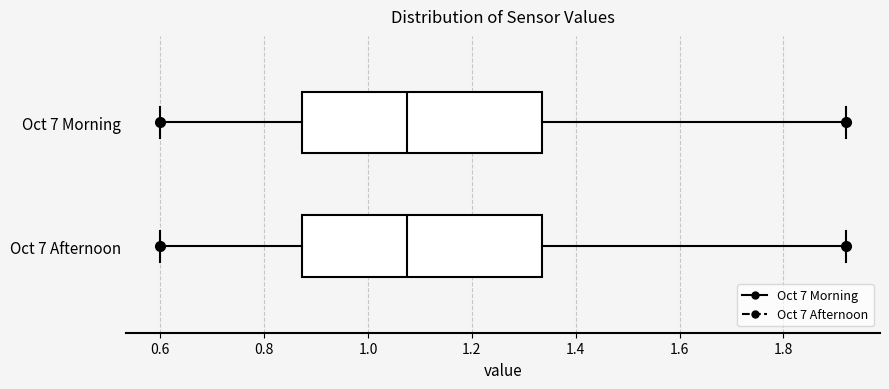

Reading bottom to top, read every box against the x-axis: the position of its median line, the range the box covers, and the ends of its whiskers. The values are not printed on the chart, so give them approximately, as read against the axis.

Oct 7 Afternoon: median 1.08, box 0.88 to 1.34, whiskers 0.60 to 1.92
Oct 7 Morning: median 1.08, box 0.88 to 1.34, whiskers 0.60 to 1.92